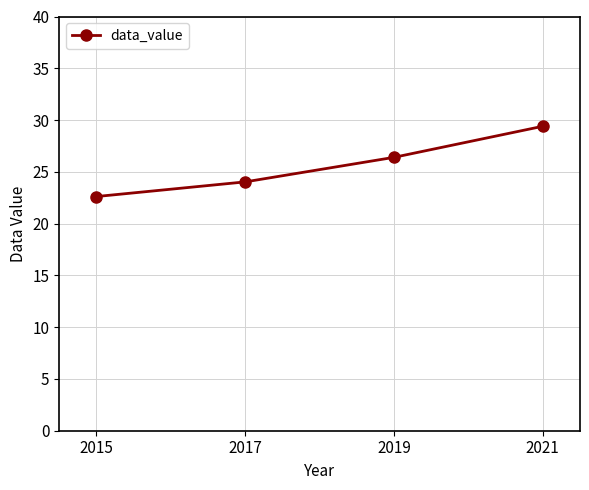

At which category does the chart reach its minimum across all series?

2015